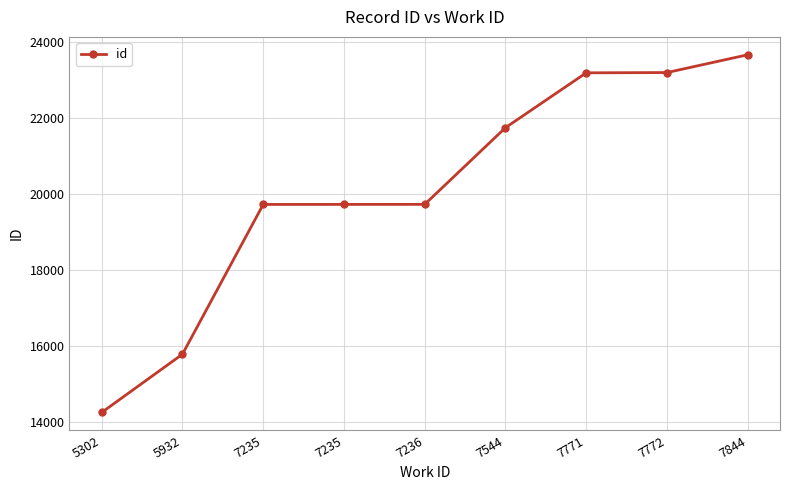

What is the value of the 2nd point from the left?

15790